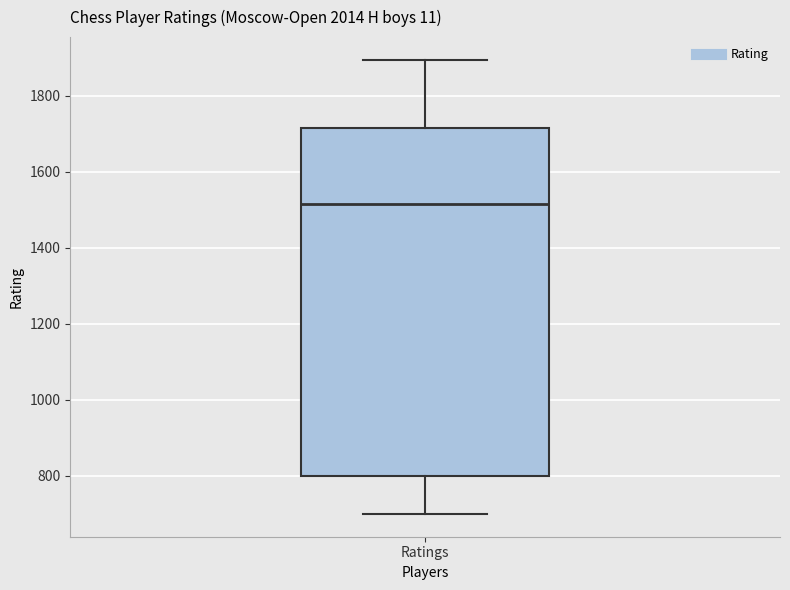

Where does the median line of the box for Ratings sit on the y-axis? The values are not printed on the chart, so give them approximately, as read against the axis.

1520